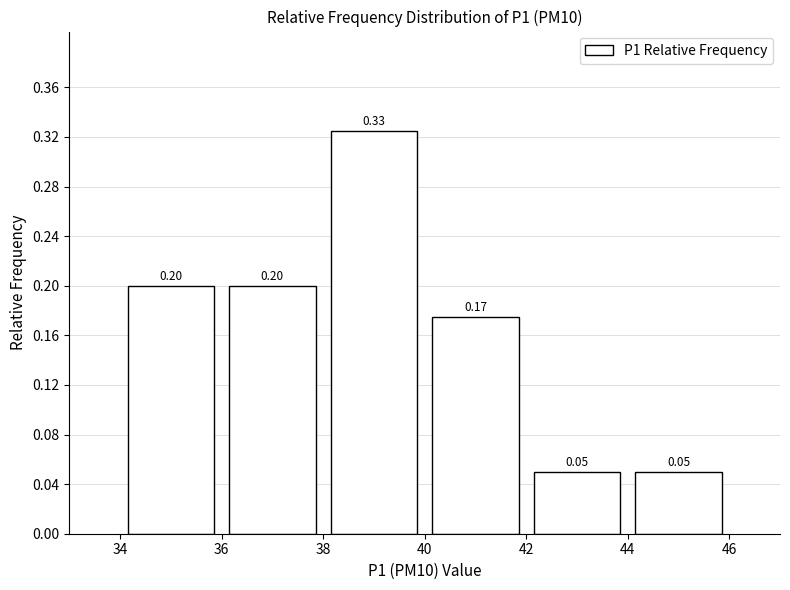

Which range on the x-axis has the tallest bar?

38 to 40